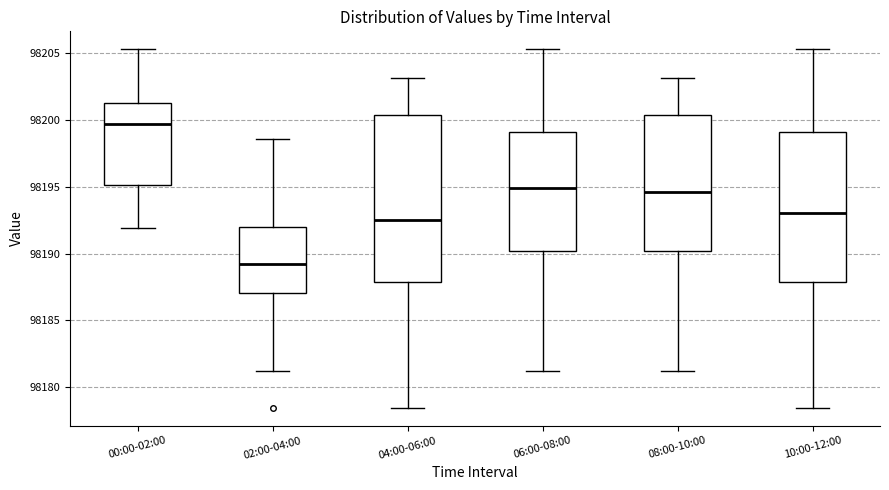

Reading left to right, read every box against the y-axis: the position of its median line, the range the box covers, and the ends of its whiskers. The values are not printed on the chart, so give them approximately, as read against the axis.

00:00-02:00: median 98199.5, box 98195.0 to 98201.5, whiskers 98192.0 to 98205.5
02:00-04:00: median 98189.0, box 98187.0 to 98192.0, whiskers 98181.0 to 98198.5
04:00-06:00: median 98192.5, box 98188.0 to 98200.5, whiskers 98178.5 to 98203.0
06:00-08:00: median 98195.0, box 98190.0 to 98199.0, whiskers 98181.0 to 98205.5
08:00-10:00: median 98194.5, box 98190.0 to 98200.5, whiskers 98181.0 to 98203.0
10:00-12:00: median 98193.0, box 98188.0 to 98199.0, whiskers 98178.5 to 98205.5